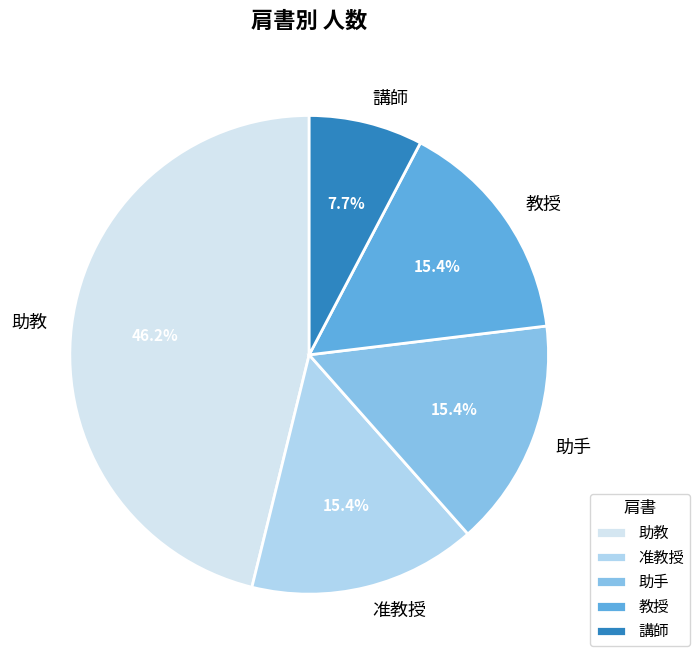

What percentage do 講師 and 助手 together represent?

23.1%